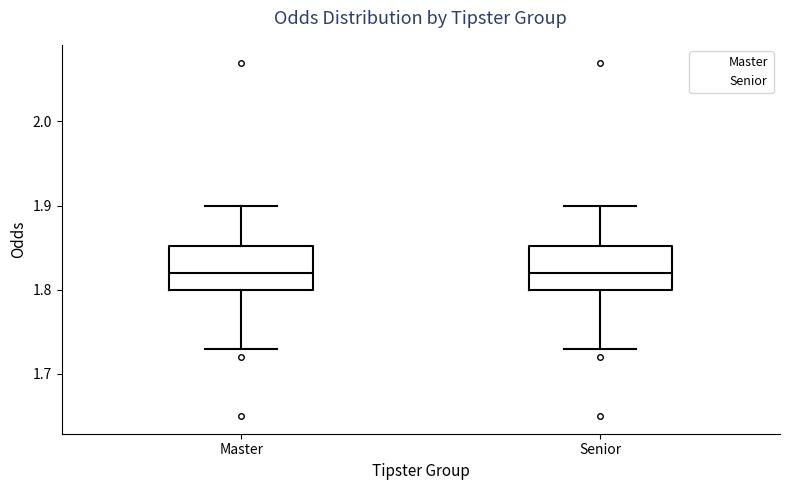

Reading left to right, read every box against the y-axis: the position of its median line, the range the box covers, and the ends of its whiskers. The values are not printed on the chart, so give them approximately, as read against the axis.

Master: median 1.82, box 1.80 to 1.85, whiskers 1.73 to 1.90
Senior: median 1.82, box 1.80 to 1.85, whiskers 1.73 to 1.90